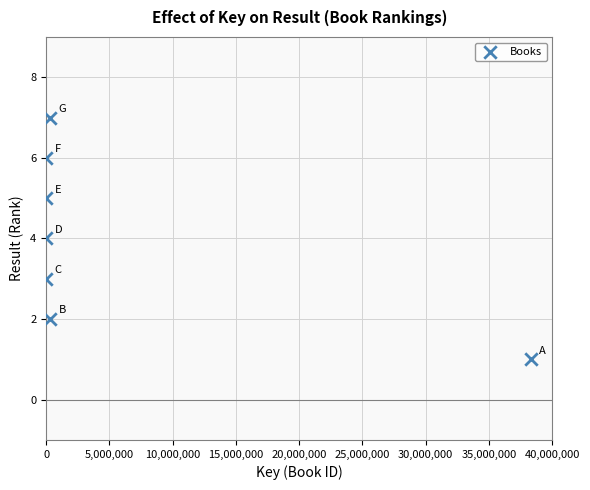

What is the range of X values (max minus min)?

38316643